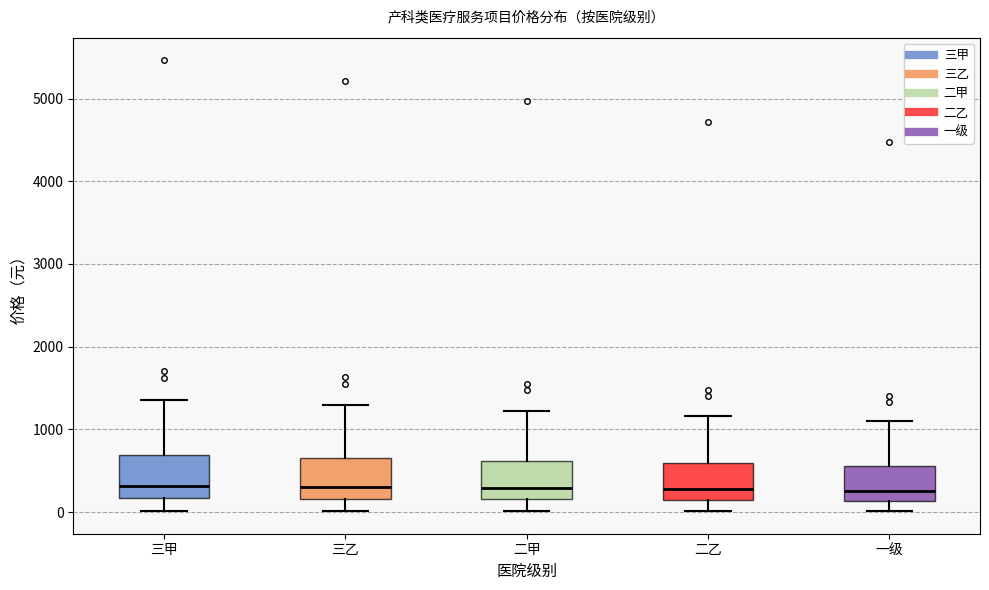

Reading left to right, transcribe this box plot: for each box, give where its median line is, the range the box spans, and where its two whiskers end, as read against the y-axis. The values are not printed on the chart, so give them approximately, as read against the axis.

三甲: median 300, box 200 to 700, whiskers 0 to 1400
三乙: median 300, box 200 to 700, whiskers 0 to 1300
二甲: median 300, box 200 to 600, whiskers 0 to 1200
二乙: median 300, box 100 to 600, whiskers 0 to 1200
一级: median 300, box 100 to 600, whiskers 0 to 1100